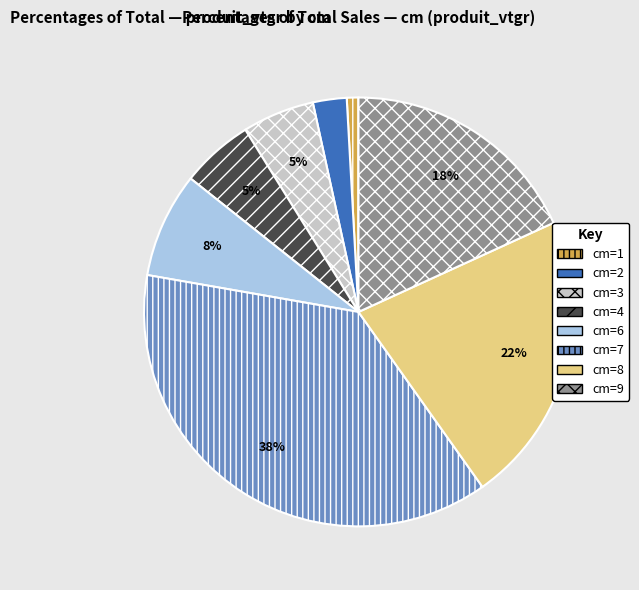

To the nearest percent, what percentage of the pie is cm=1?

1%